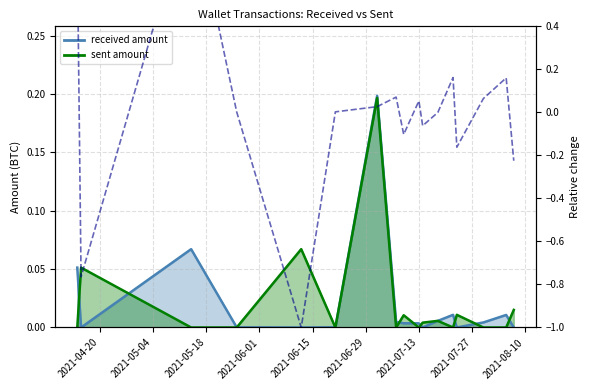

Which category has the highest value in the sent amount series?

2021-07-02